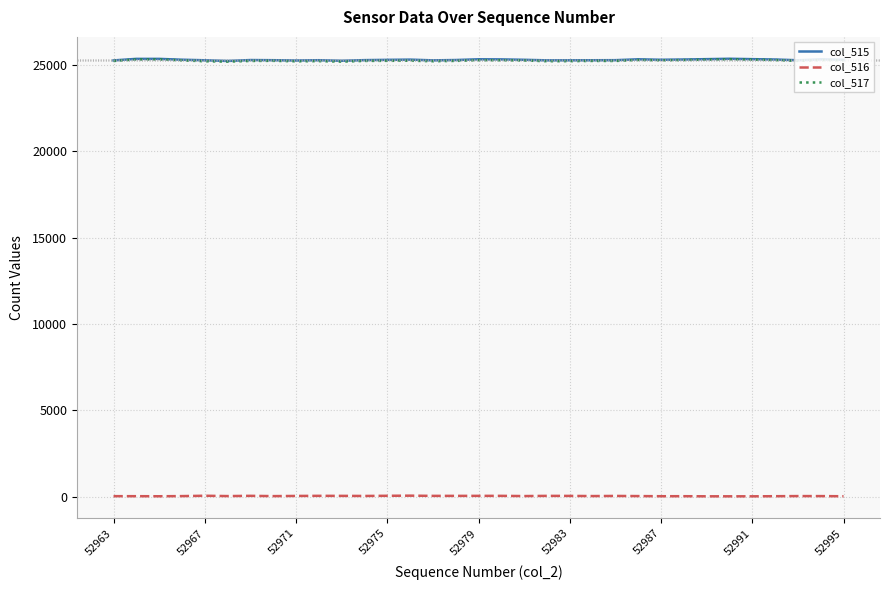

True or false: col_517 and col_516 intersect in this chart.

False